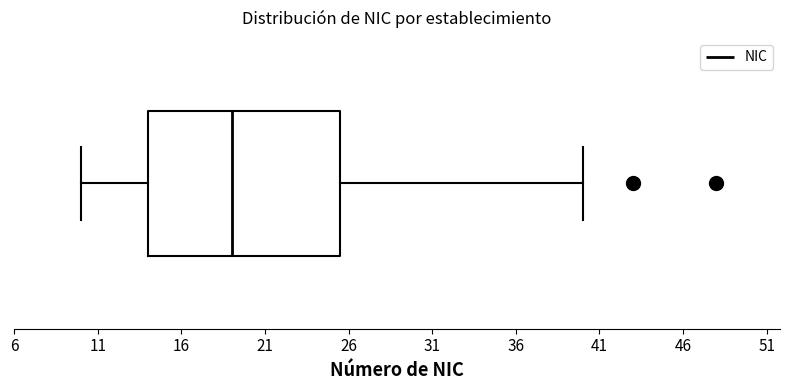

Transcribe this box plot: give where the median line is, the range the box spans, and where the two whiskers end, as read against the x-axis. The values are not printed on the chart, so give them approximately, as read against the axis.

median 19.0, box 14.0 to 25.5, whiskers 10.0 to 40.0